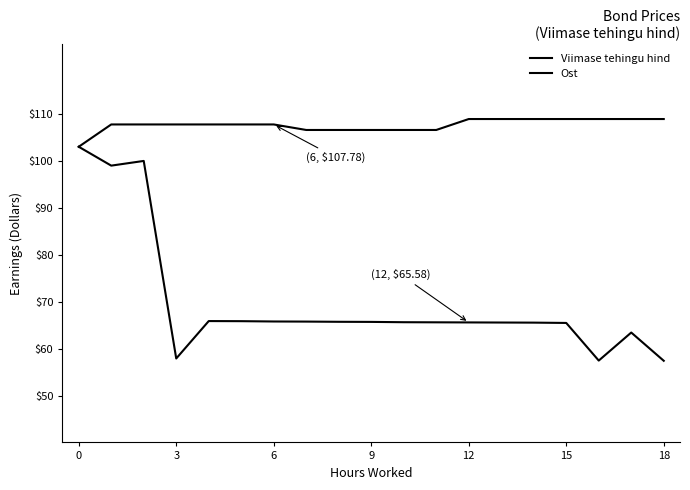

Rank the series by their maximum value, from highest to lowest.

Viimase tehingu hind, Ost